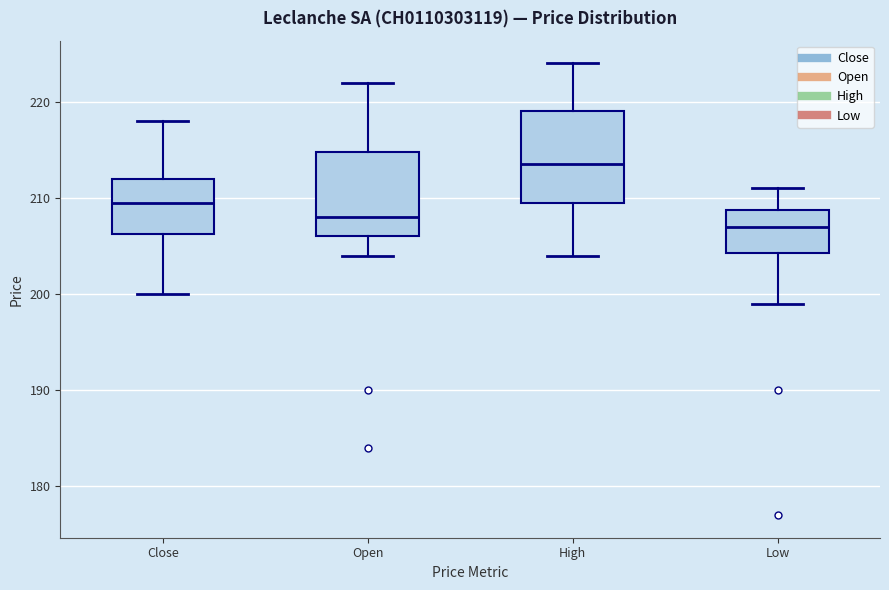

Reading left to right, read every box against the y-axis: the position of its median line, the range the box covers, and the ends of its whiskers. The values are not printed on the chart, so give them approximately, as read against the axis.

Close: median 210, box 206 to 212, whiskers 200 to 218
Open: median 208, box 206 to 215, whiskers 204 to 222
High: median 214, box 210 to 219, whiskers 204 to 224
Low: median 207, box 204 to 209, whiskers 199 to 211